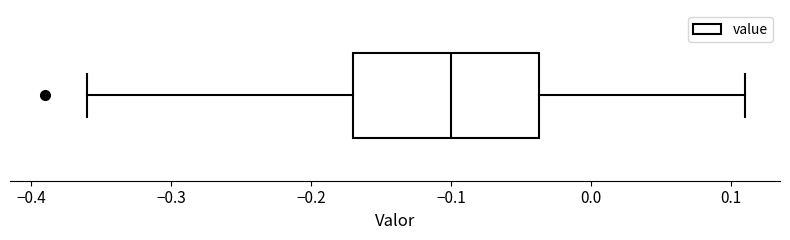

Transcribe this box plot: give where the median line is, the range the box spans, and where the two whiskers end, as read against the x-axis. The values are not printed on the chart, so give them approximately, as read against the axis.

median -0.10, box -0.17 to -0.04, whiskers -0.36 to 0.11